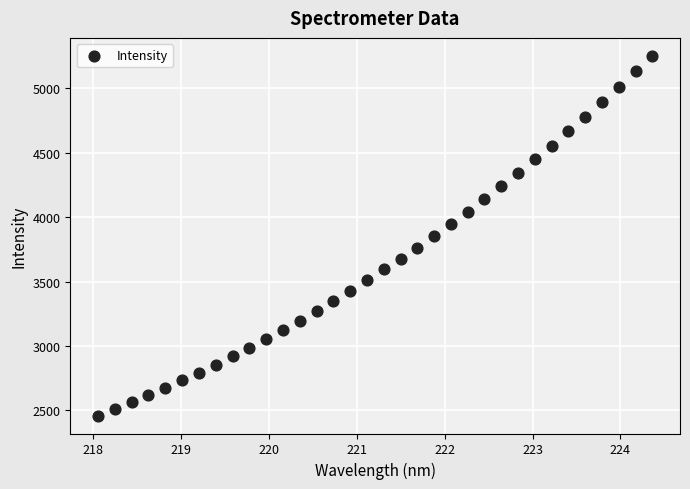

What is the range of Y values (max minus min)?

2793.7